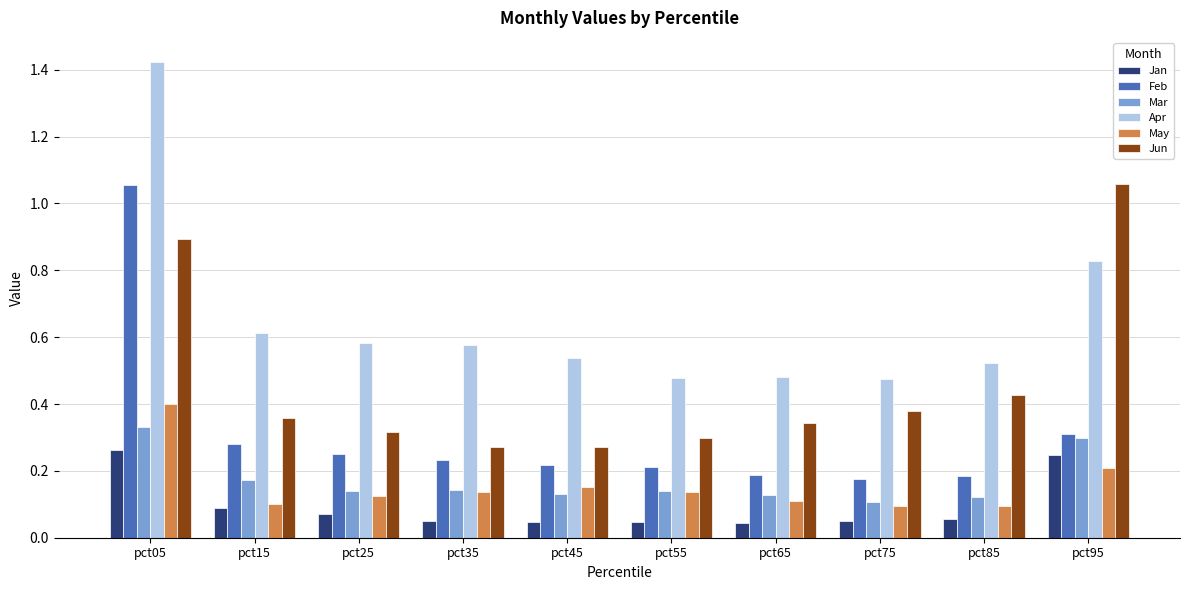

Count the Jan values in the range 0 to 1.

10